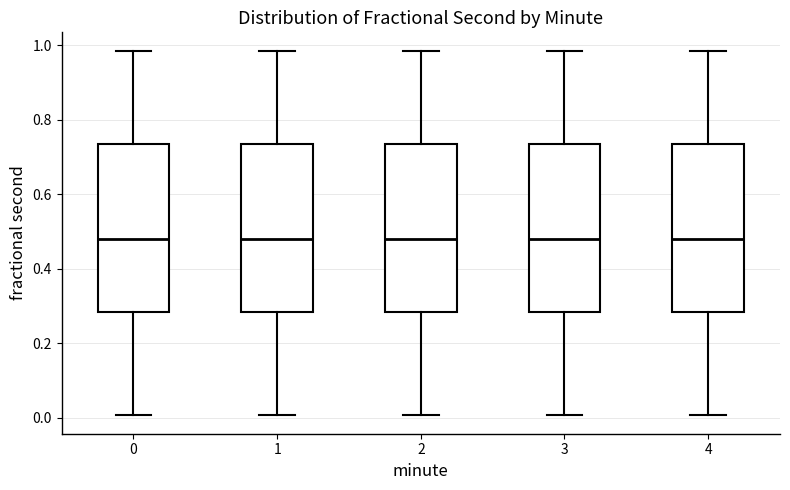

Reading left to right, transcribe this box plot: for each box, give where its median line is, the range the box spans, and where its two whiskers end, as read against the y-axis. The values are not printed on the chart, so give them approximately, as read against the axis.

0: median 0.48, box 0.28 to 0.74, whiskers 0.00 to 0.98
1: median 0.48, box 0.28 to 0.74, whiskers 0.00 to 0.98
2: median 0.48, box 0.28 to 0.74, whiskers 0.00 to 0.98
3: median 0.48, box 0.28 to 0.74, whiskers 0.00 to 0.98
4: median 0.48, box 0.28 to 0.74, whiskers 0.00 to 0.98